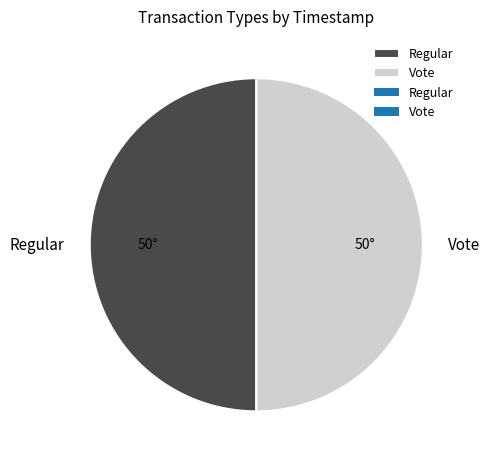

What is the ratio of the value at Vote to the value at Regular?

1.0